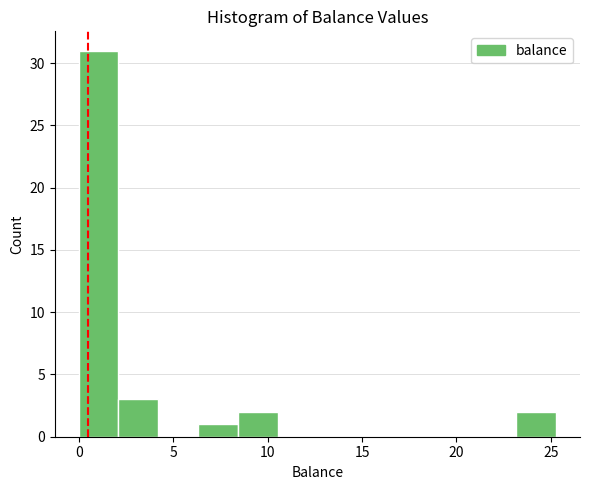

How tall is the bar that spans 2.0 to 4.0 on the x-axis? Neither the bar edges nor the heights are printed on the chart, so give them approximately, as read against the axes.

3